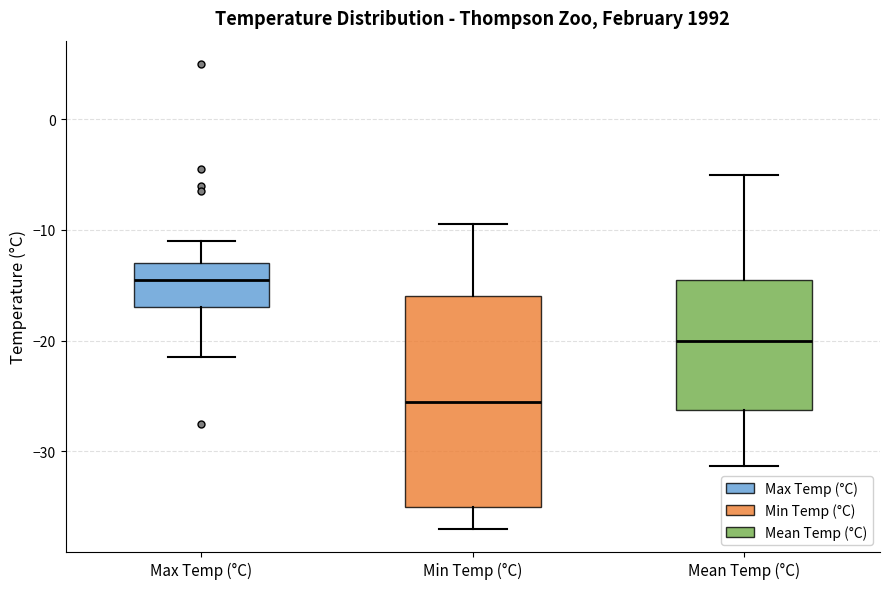

Reading left to right, transcribe this box plot: for each box, give where its median line is, the range the box spans, and where its two whiskers end, as read against the y-axis. The values are not printed on the chart, so give them approximately, as read against the axis.

Max Temp (°C): median -14, box -17 to -13, whiskers -21 to -11
Min Temp (°C): median -25, box -35 to -16, whiskers -37 to -9
Mean Temp (°C): median -20, box -26 to -14, whiskers -31 to -5